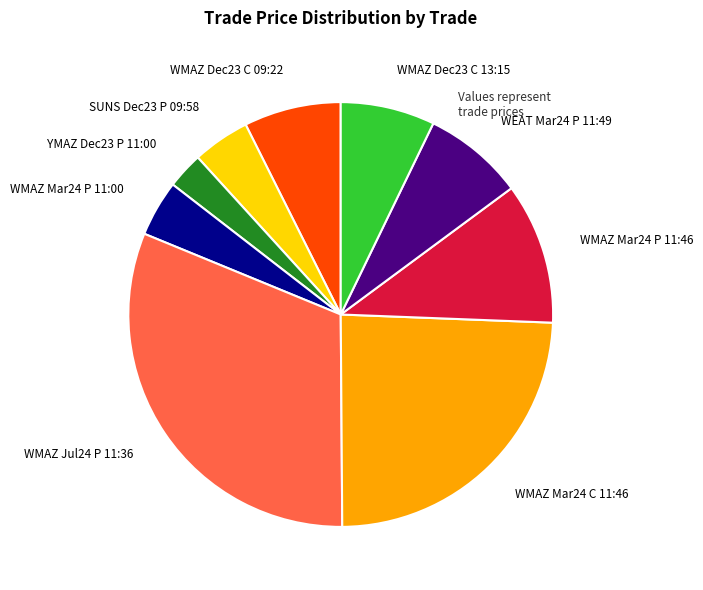

Count the number of slices in the pie.

9